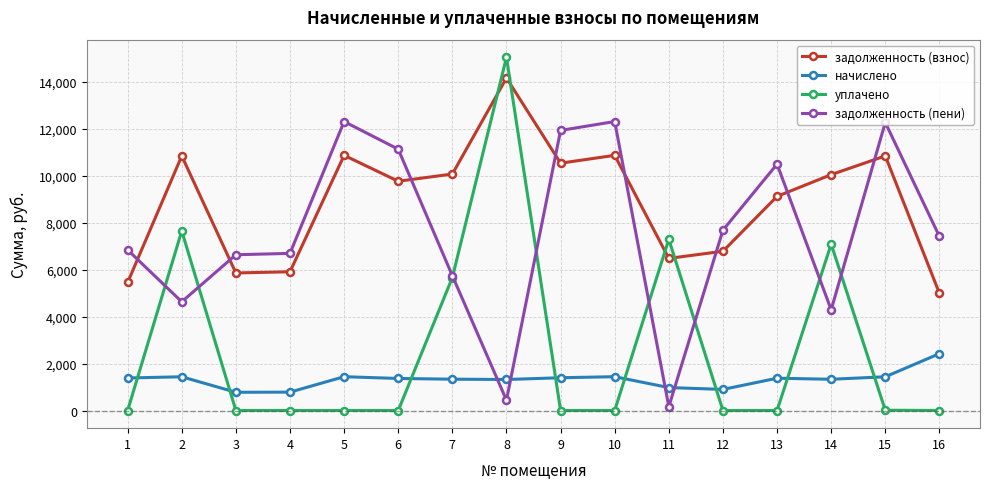

True or false: задолженность (пени) and уплачено cross at least once.

True